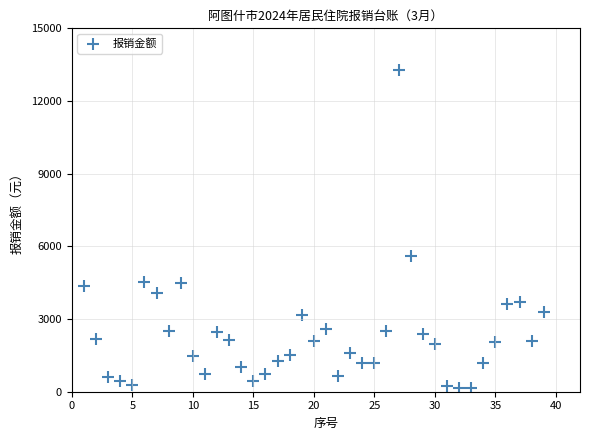

What is the range of X values (max minus min)?

38.0